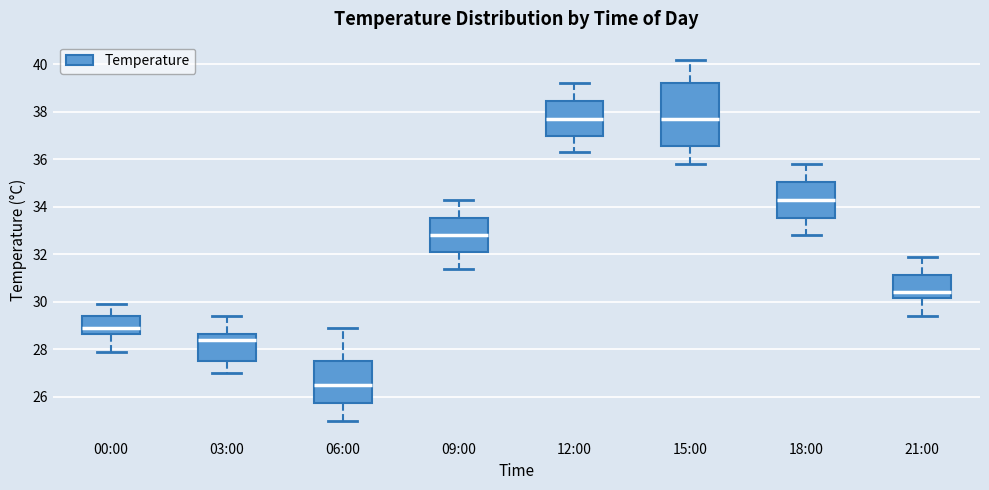

Which box has the lowest median line?

06:00